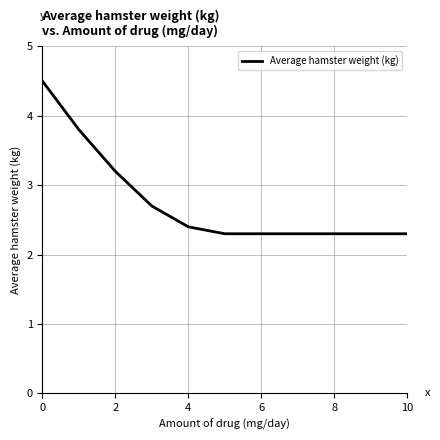

What is the minimum value shown in the chart?

2.3